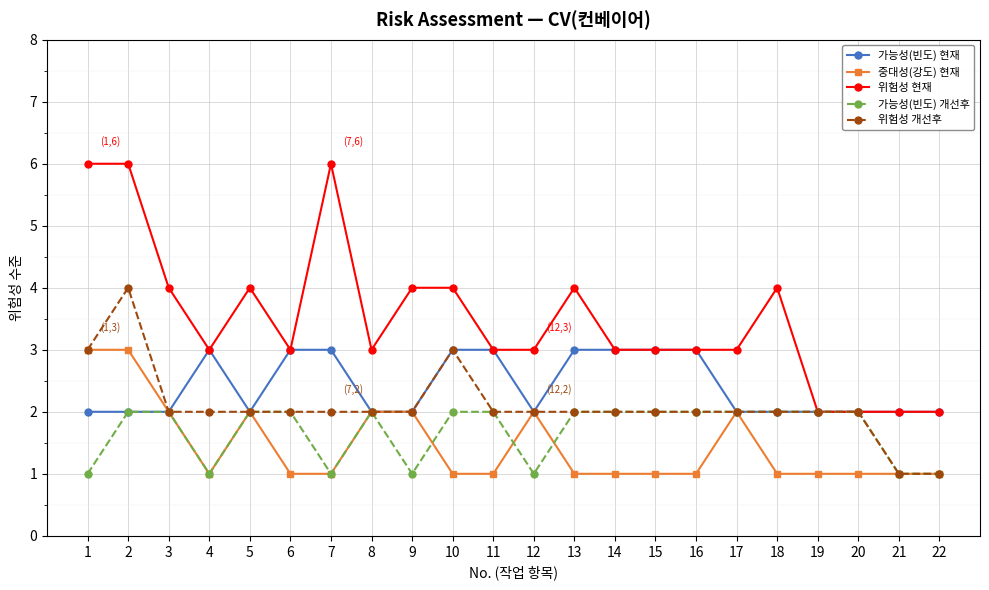

What is the difference between the second highest and second lowest values in the 가능성(빈도) 개선후 series?

1